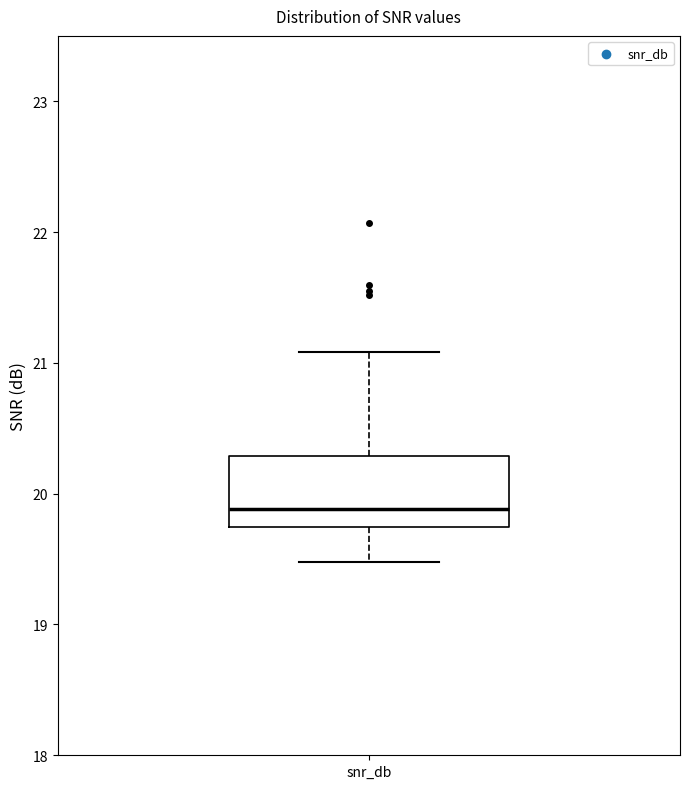

Transcribe this box plot: give where the median line is, the range the box spans, and where the two whiskers end, as read against the y-axis. The values are not printed on the chart, so give them approximately, as read against the axis.

median 19.9, box 19.7 to 20.3, whiskers 19.5 to 21.1